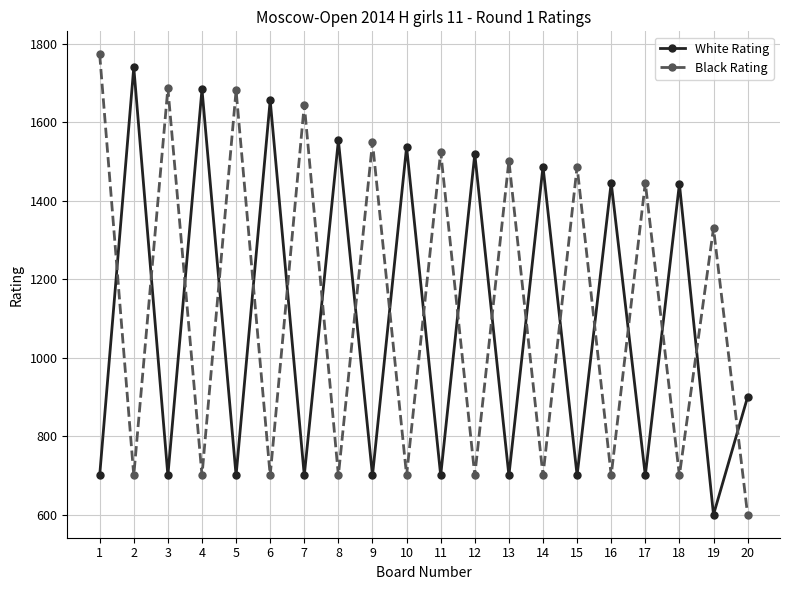

After their last crossing, which series has the higher values: Black Rating or White Rating?

White Rating